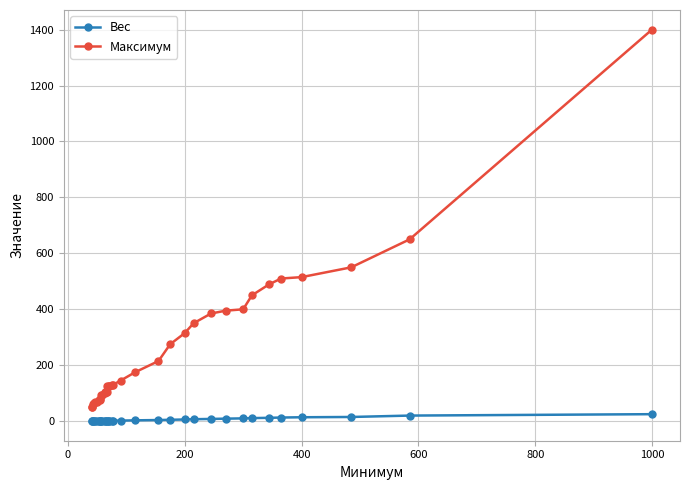

True or false: Максимум has a value of 107.2 at 1000.

False